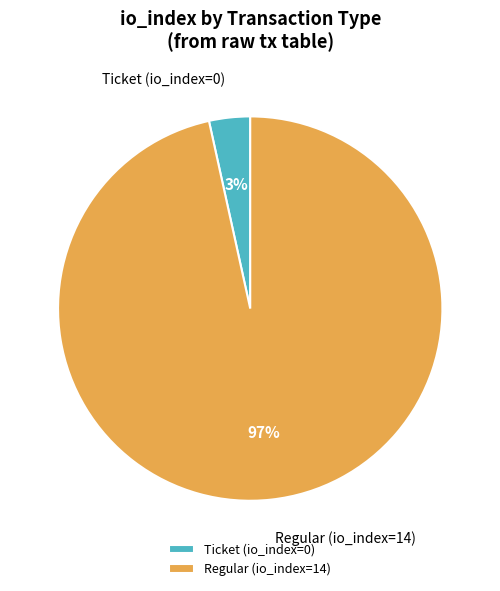

Do Regular (io_index=14) and Ticket (io_index=0) together represent more than half of the pie?

Yes